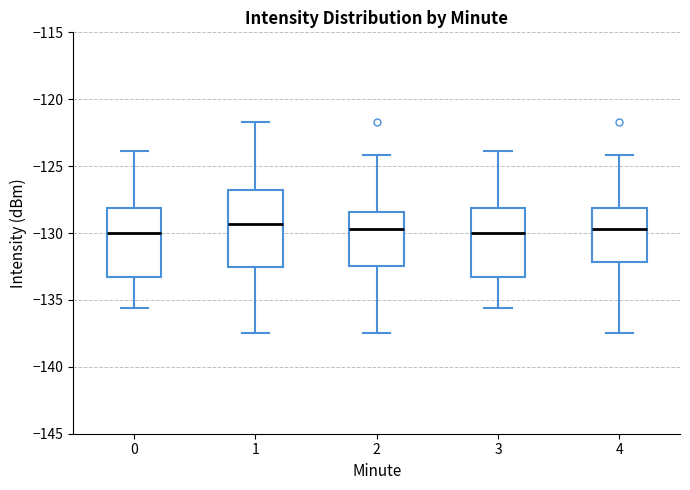

Reading left to right, read every box against the y-axis: the position of its median line, the range the box covers, and the ends of its whiskers. The values are not printed on the chart, so give them approximately, as read against the axis.

0: median -130.0, box -133.5 to -128.0, whiskers -135.5 to -124.0
1: median -129.5, box -132.5 to -127.0, whiskers -137.5 to -121.5
2: median -129.5, box -132.5 to -128.5, whiskers -137.5 to -124.0
3: median -130.0, box -133.5 to -128.0, whiskers -135.5 to -124.0
4: median -129.5, box -132.0 to -128.0, whiskers -137.5 to -124.0